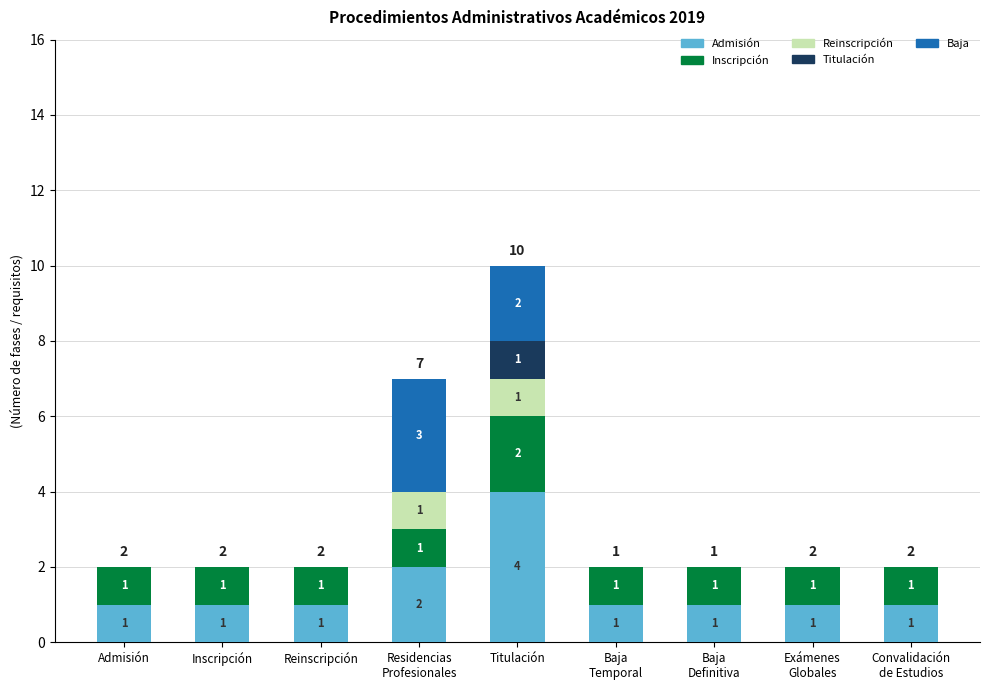

What is the highest value of the Admisión series?

4